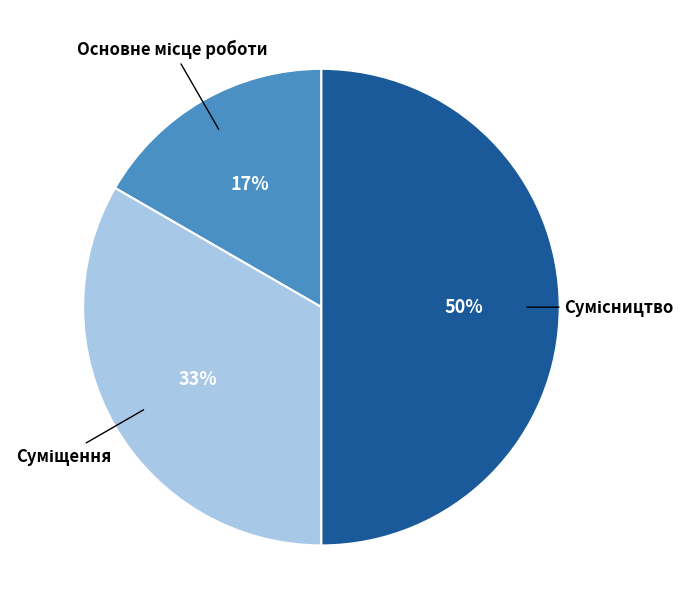

To the nearest percent, what is the average slice percentage?

33%